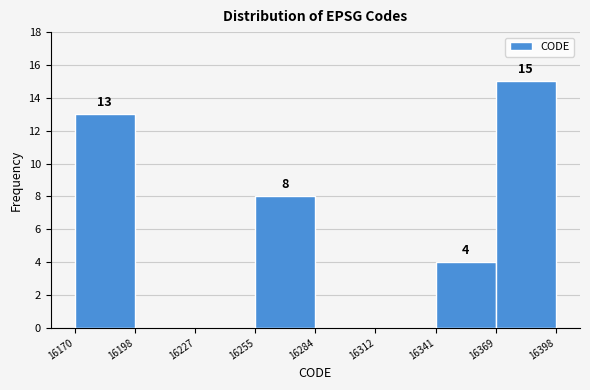

Over which range of the x-axis is the bar tallest?

16369 to 16398